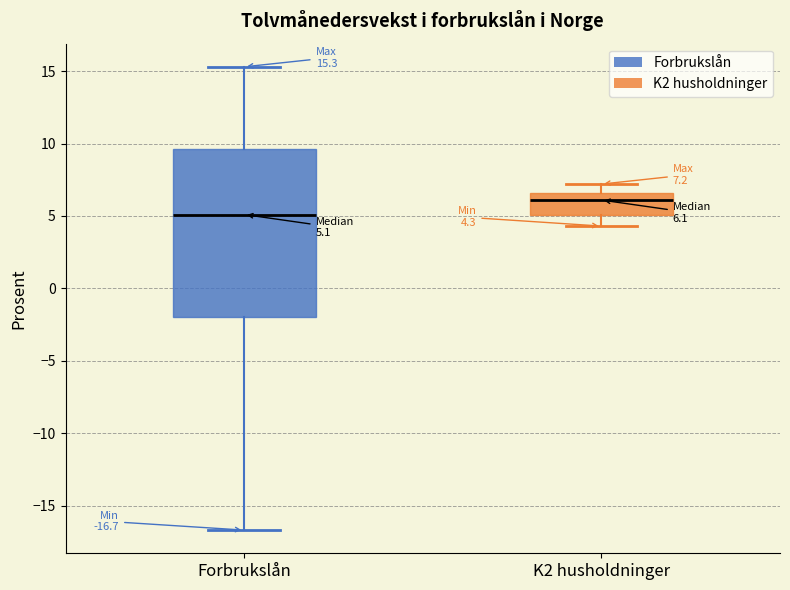

Which box's median line is the highest?

K2 husholdninger